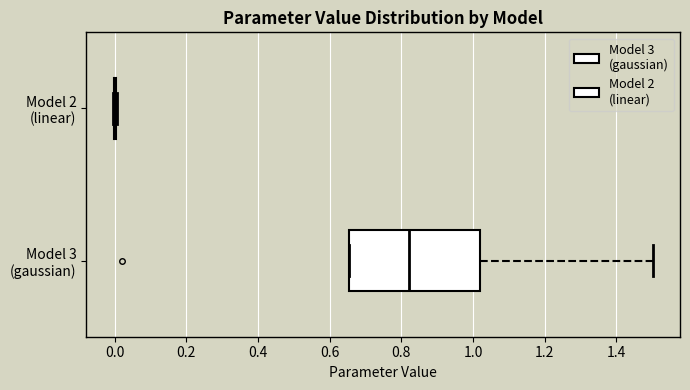

Reading bottom to top, transcribe this box plot: for each box, give where its median line is, the range the box spans, and where its two whiskers end, as read against the x-axis. The values are not printed on the chart, so give them approximately, as read against the axis.

Model 3 (gaussian): median 0.82, box 0.66 to 1.02, whiskers 0.66 to 1.50
Model 2 (linear): box collapsed to a line at 0.00, whiskers 0.00 to 0.00